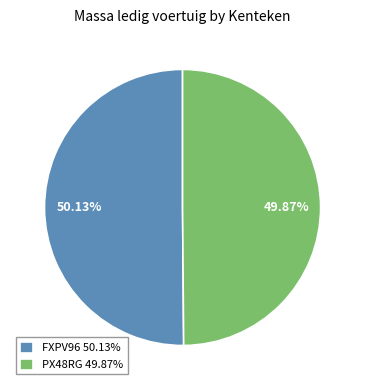

Do PX48RG 49.87% and FXPV96 50.13% together represent more than half of the pie?

Yes